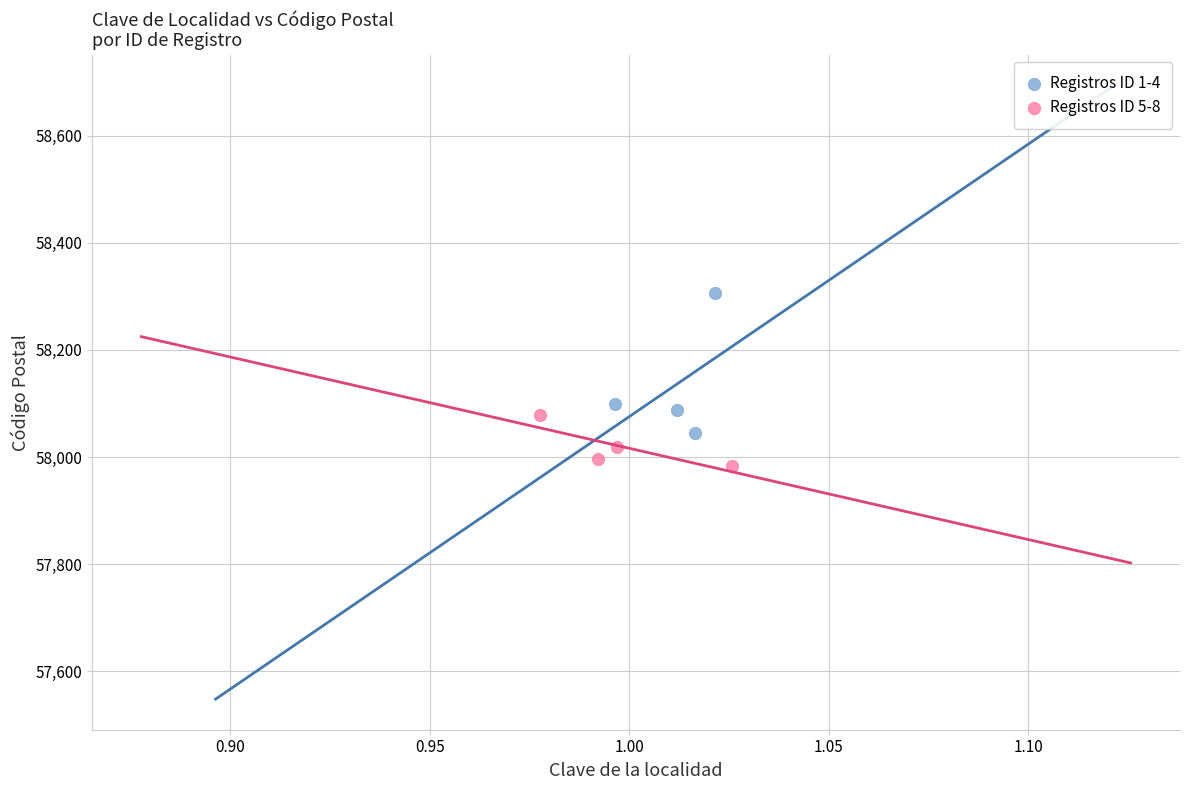

What are all the series names shown in the legend?

Registros ID 1-4, Registros ID 5-8